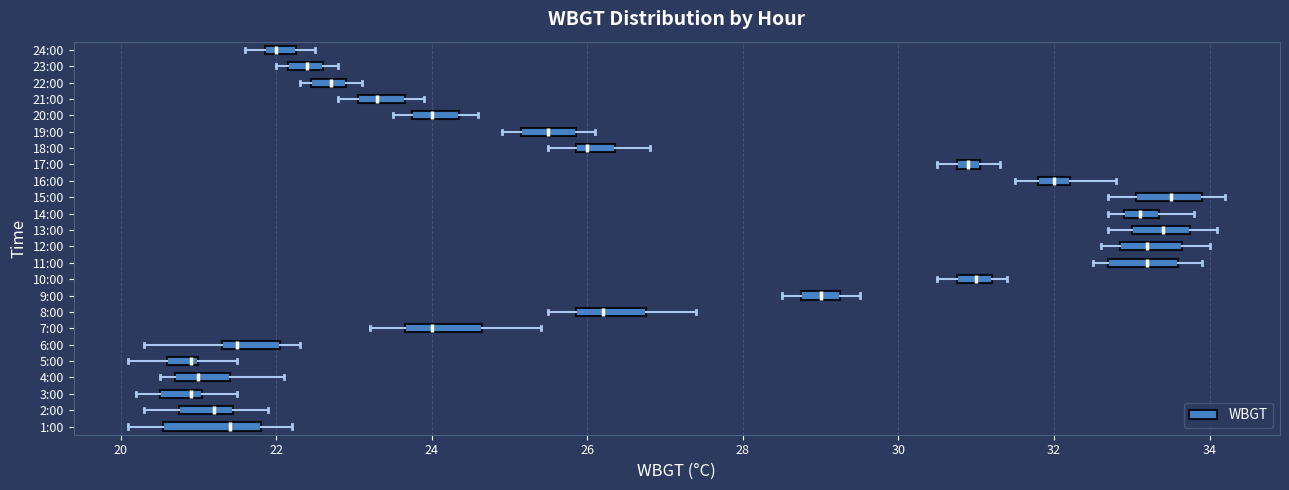

Where does the median line of the box for 14:00 sit on the x-axis? The values are not printed on the chart, so give them approximately, as read against the axis.

33.2